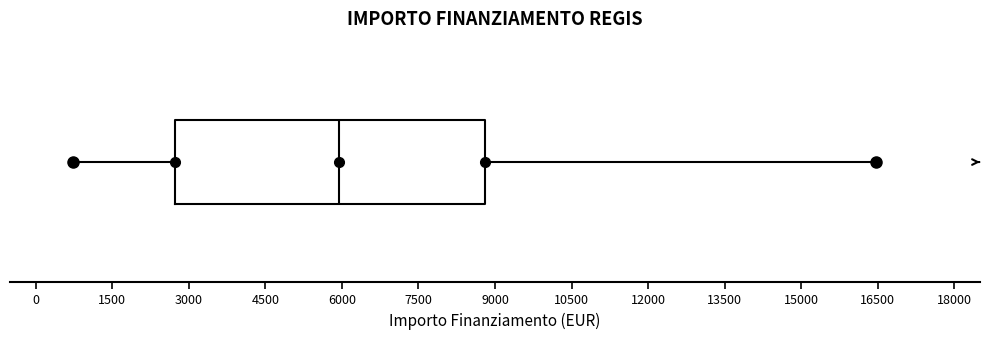

Where does the right whisker of the box end on the x-axis? The values are not printed on the chart, so give them approximately, as read against the axis.

16400